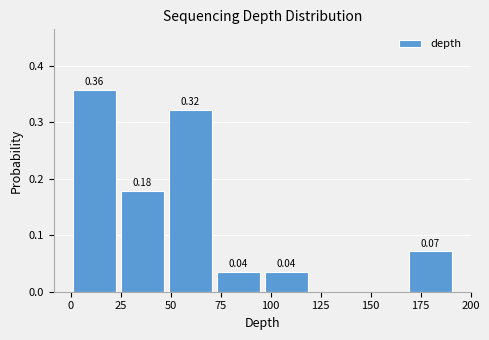

Which range on the x-axis has the tallest bar?

1 to 25